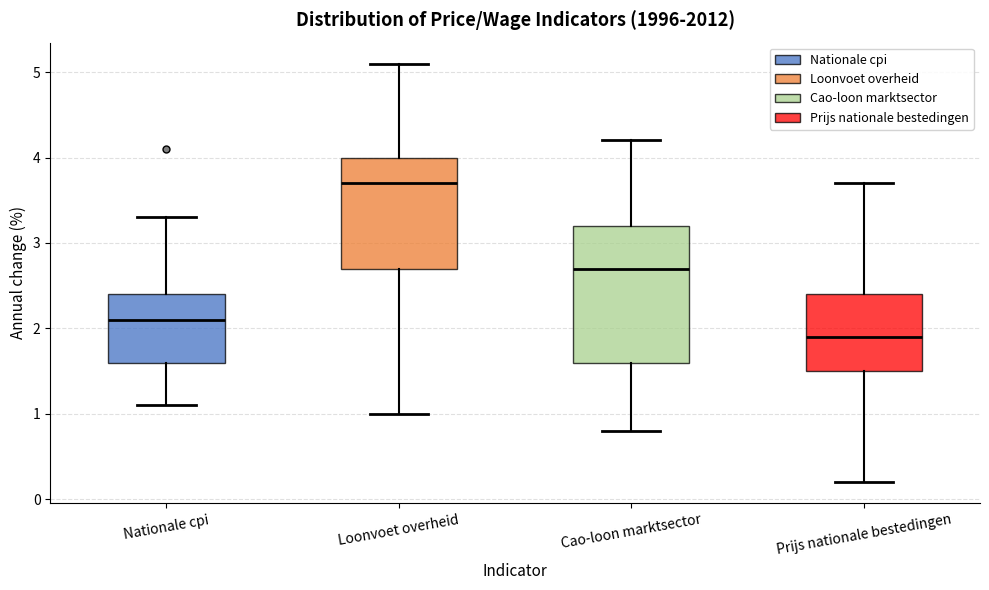

Which box's median line is the lowest?

Prijs nationale bestedingen